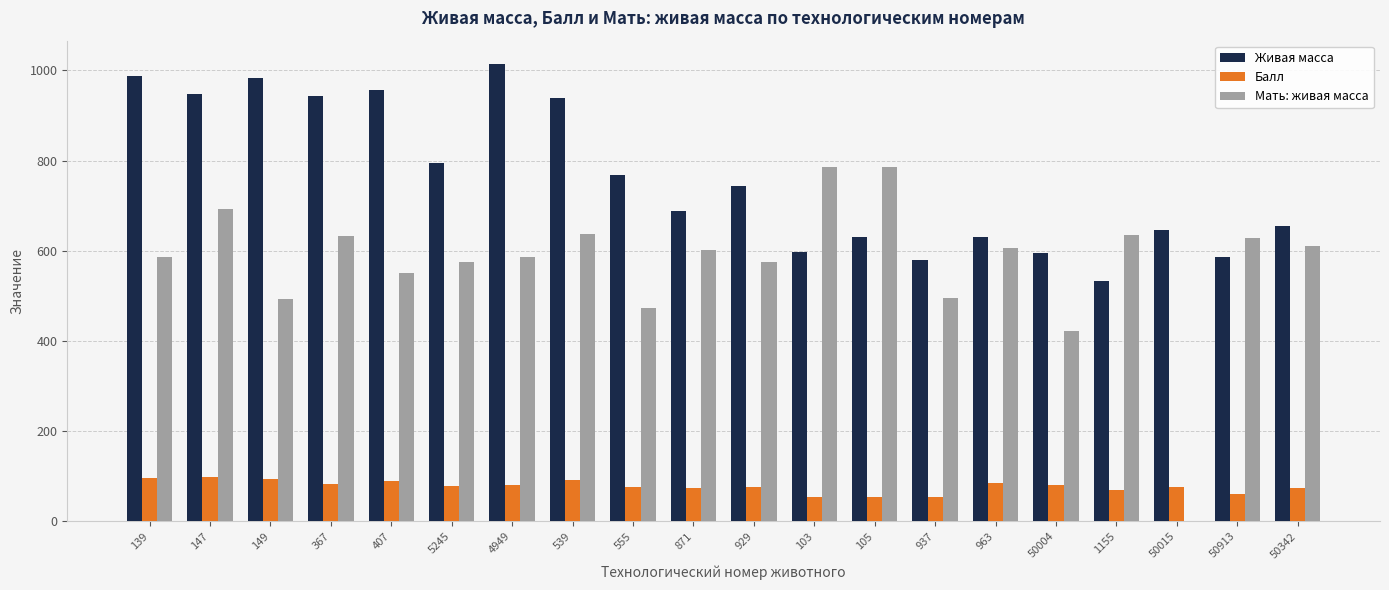

Where is Живая масса nearest to the value 773?

555